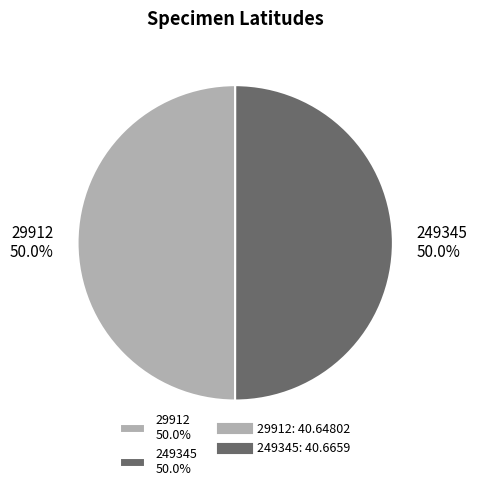

What portion of the pie excludes 249345 50.0%?

50.0%